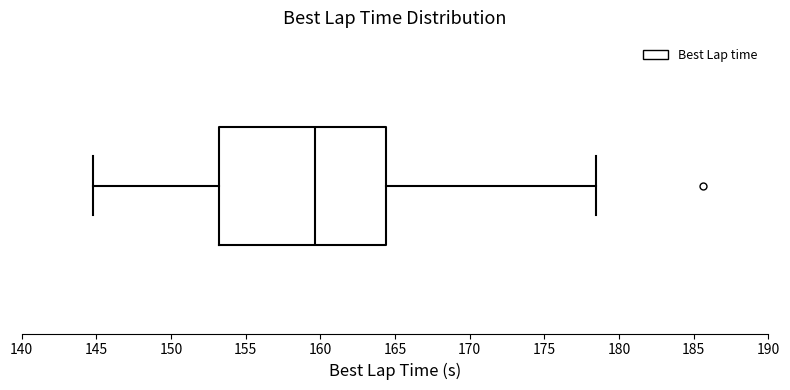

Read this box plot against the x-axis: the position of the median line, the range covered by the box, and the ends of both whiskers. The values are not printed on the chart, so give them approximately, as read against the axis.

median 159.5, box 153.0 to 164.5, whiskers 145.0 to 178.5